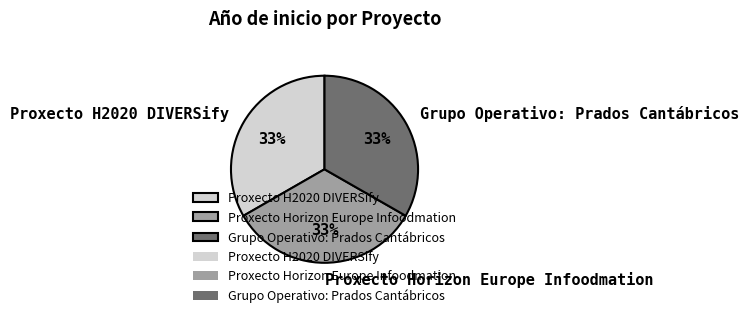

Count the number of slices in the pie.

3